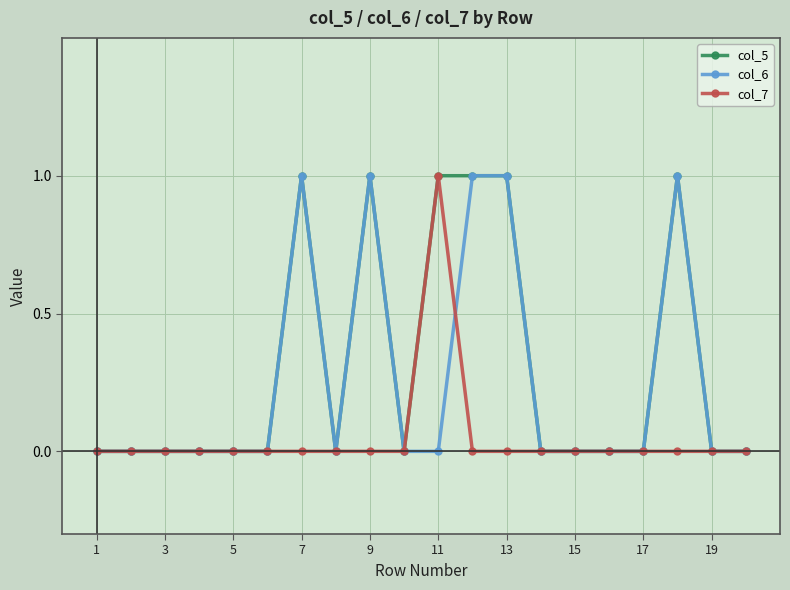

What is the difference between the maximum and minimum values in the col_7 series?

1